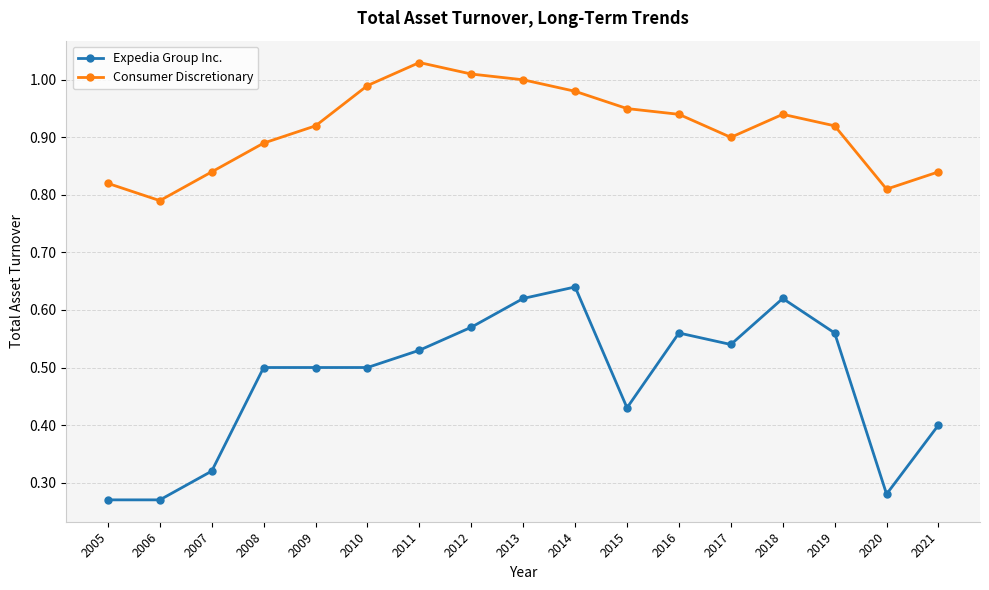

Which series has the largest range (max minus min)?

Expedia Group Inc.